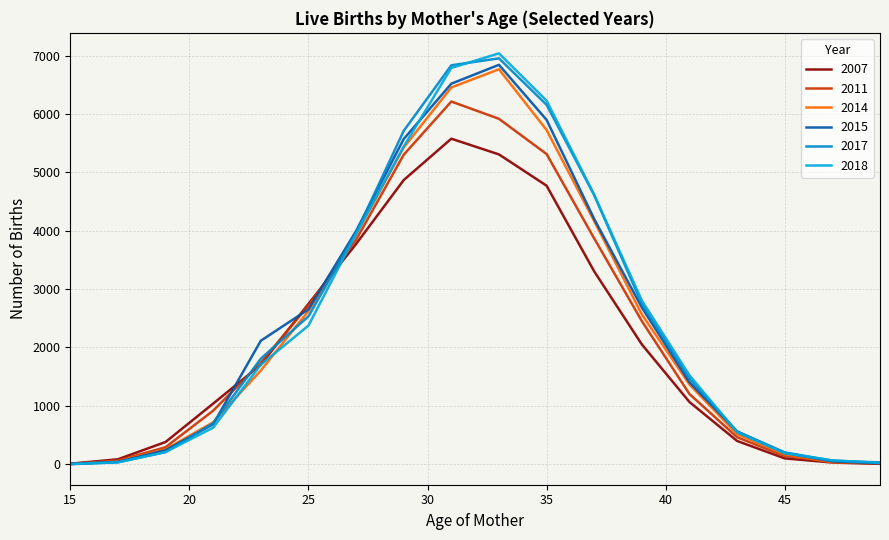

How many intersections are there between 2014 and 2011?

7